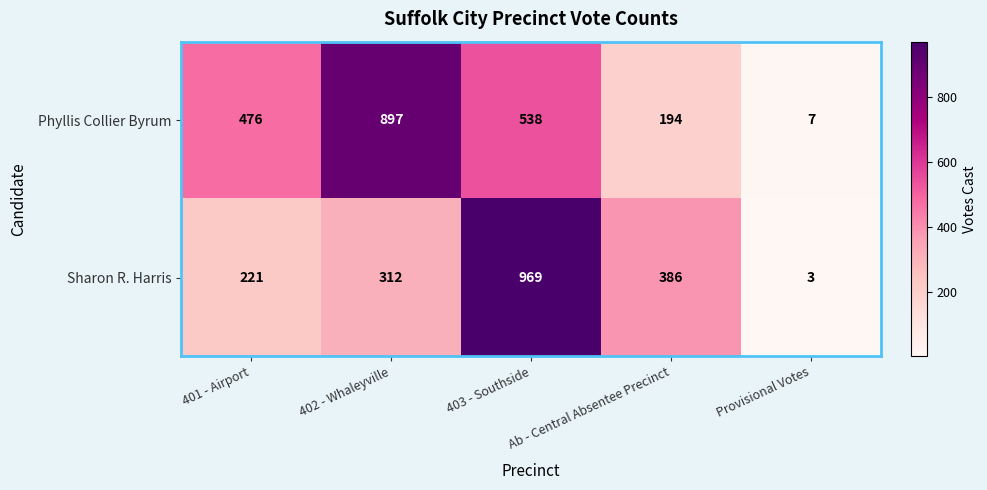

At which label does Sharon R. Harris reach its peak?

403 - Southside